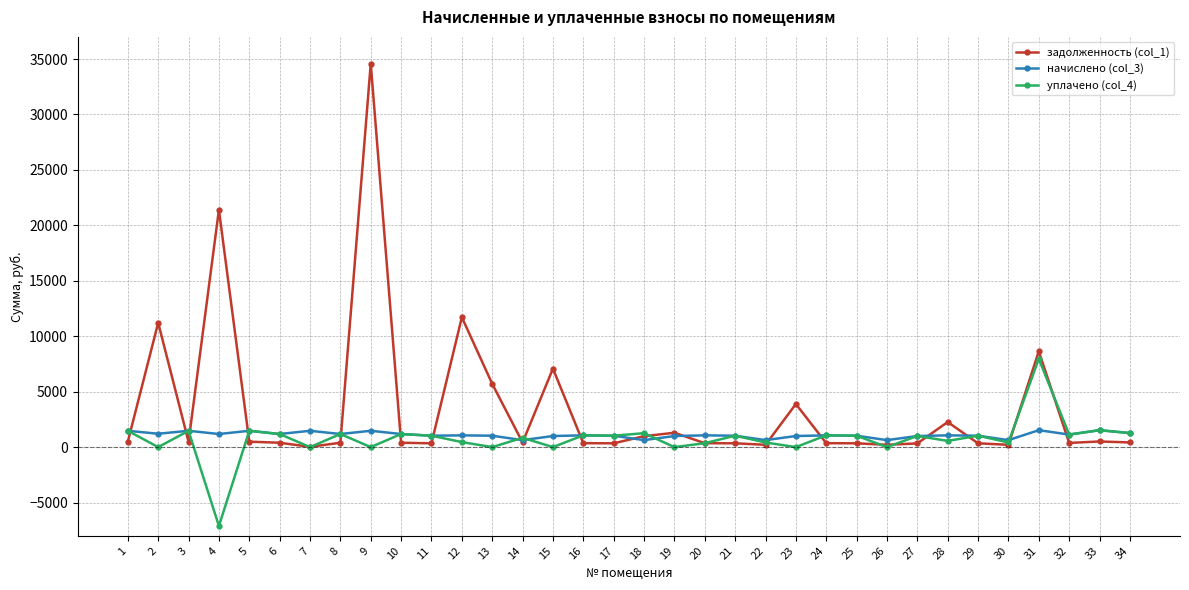

What is the minimum value for уплачено (col_4)?

-7115.0